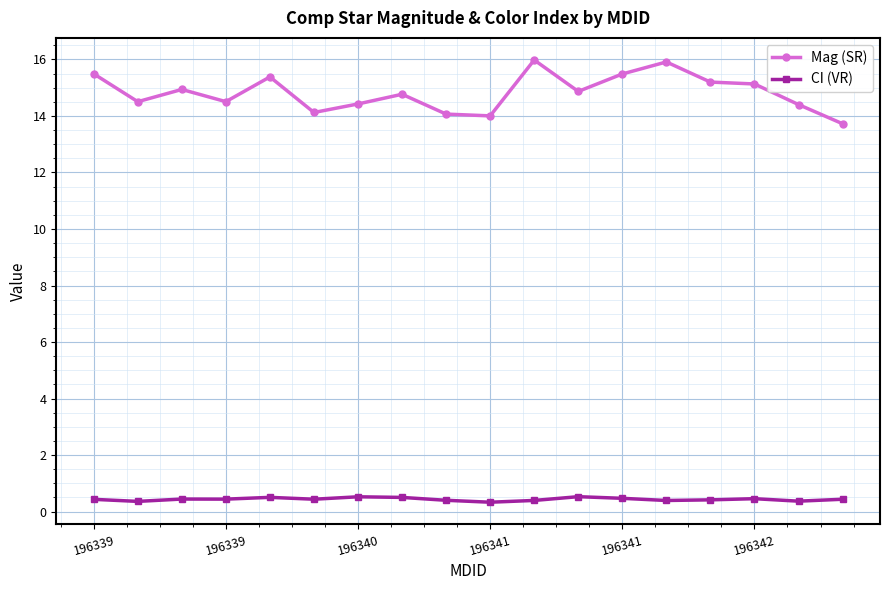

Which series has the widest spread of values?

Mag (SR)